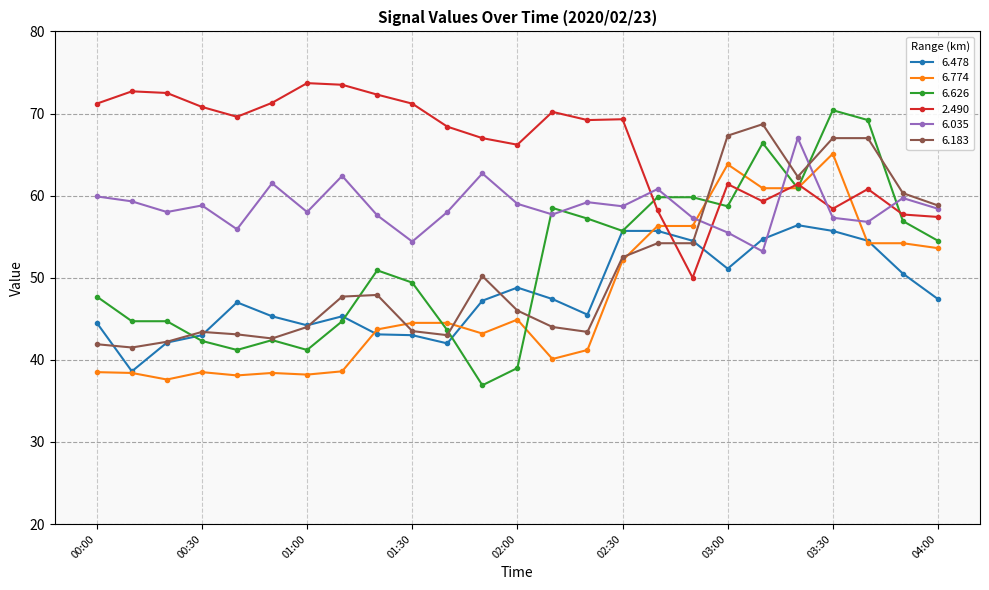

Does the chart have visible grid lines?

Yes